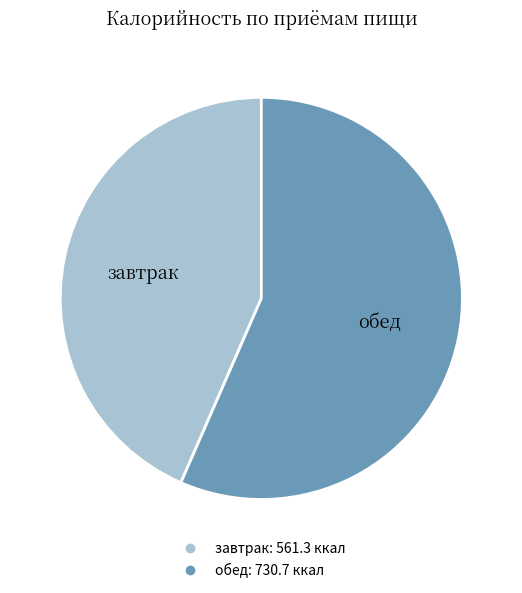

Which slice is the largest?

обед